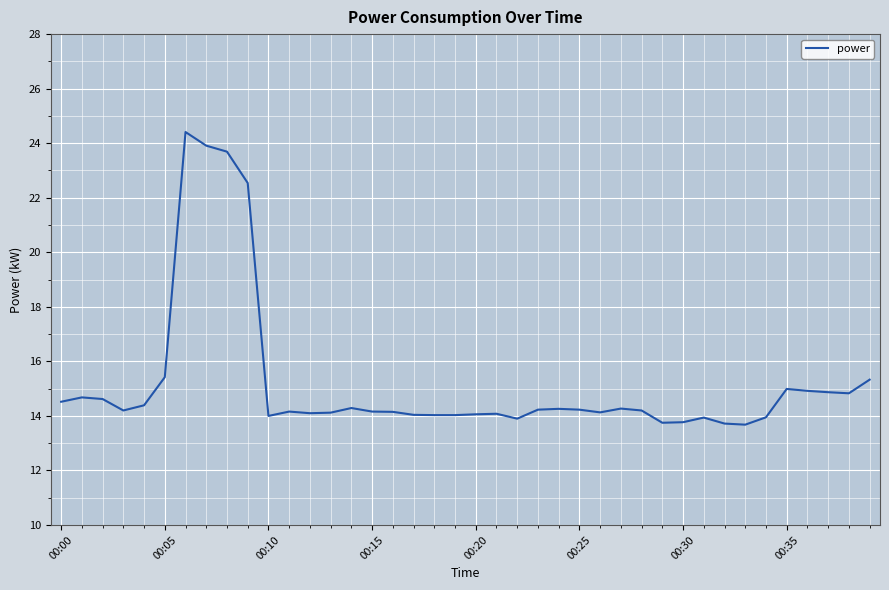

What is the greatest value displayed?

24.4